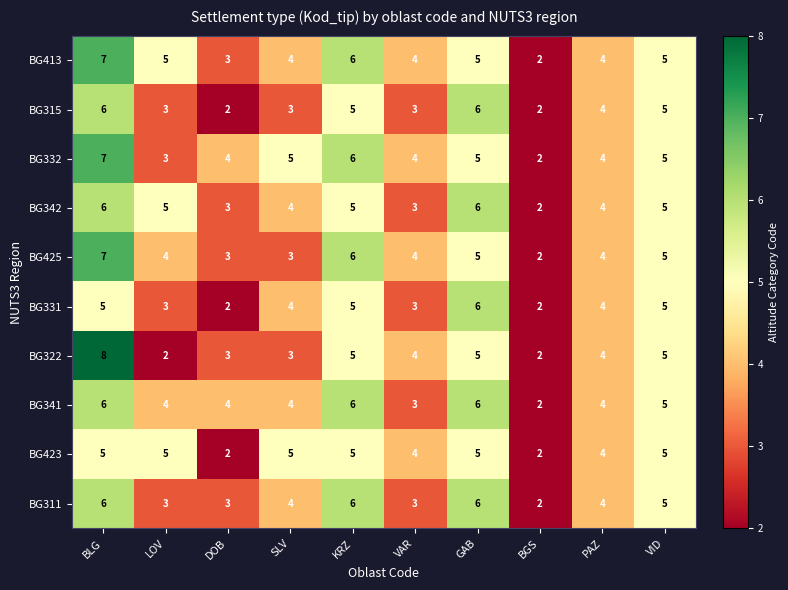

At which category is the sum across all series the highest?

BLG